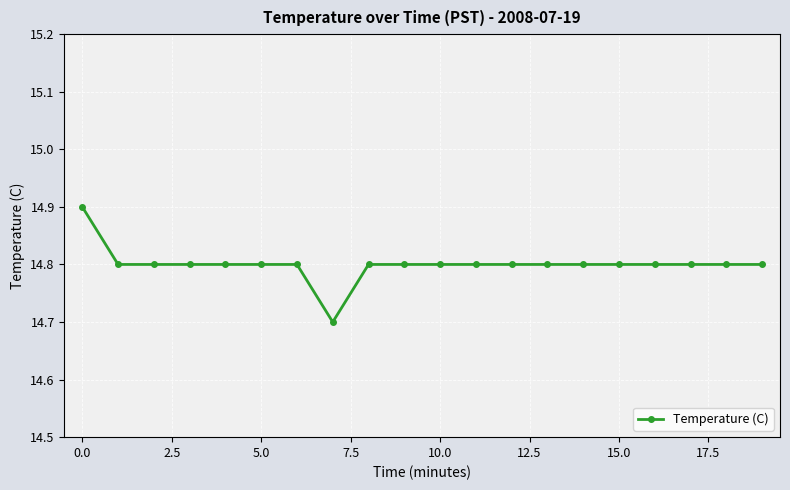

Count the values in the range 14 to 15.

20